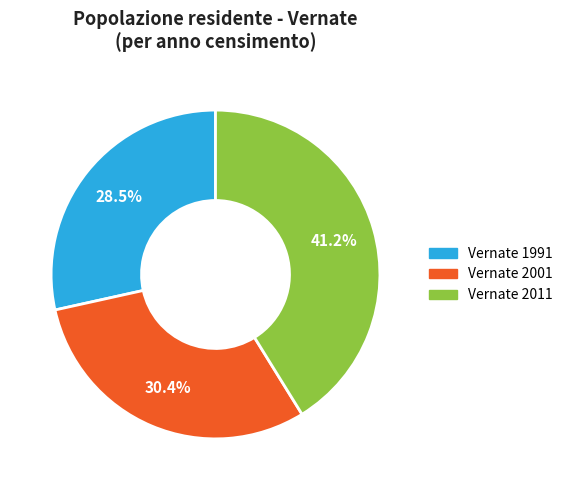

Is there a majority slice in this chart?

No